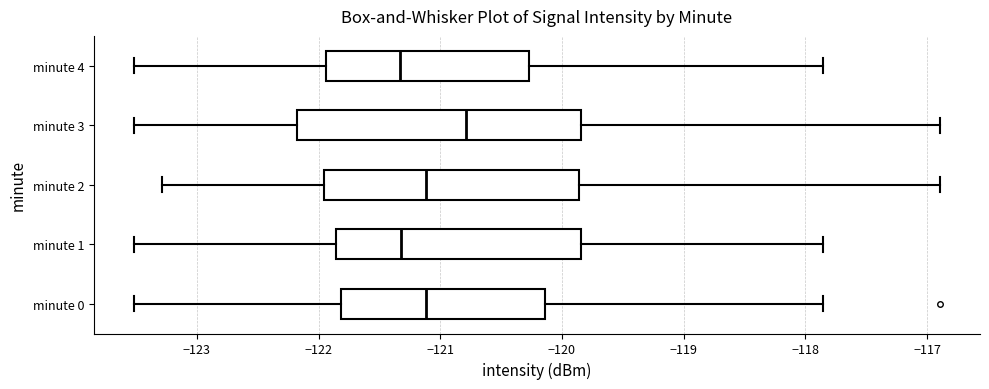

Which box's median line is the furthest to the right?

minute 3